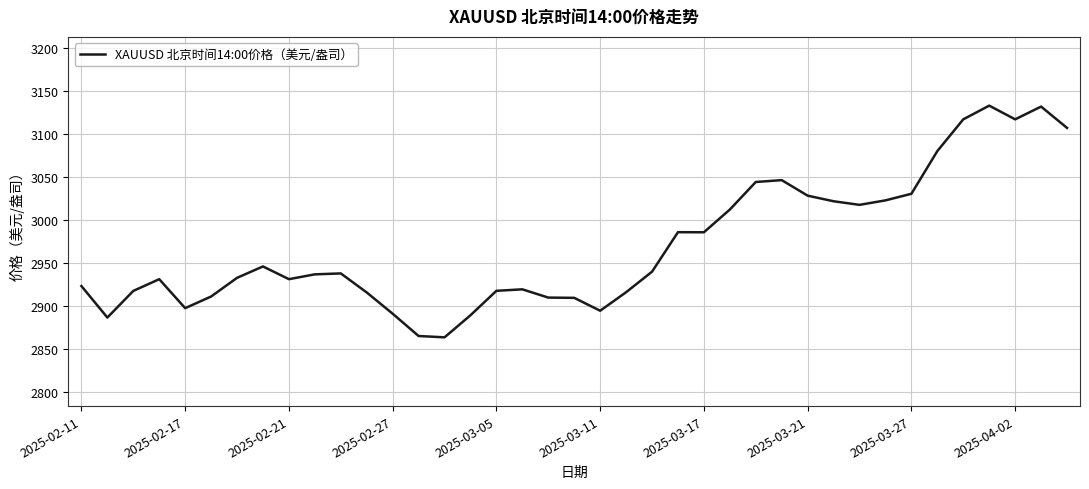

What is the greatest value displayed?

3133.2